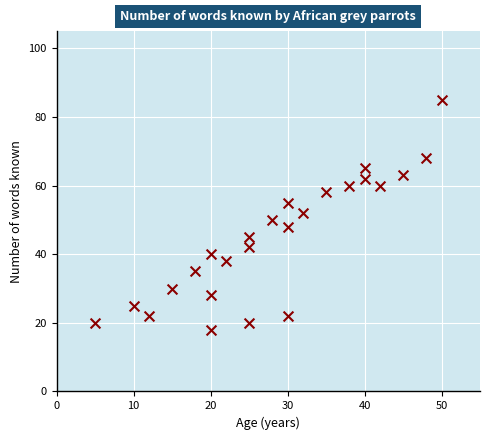

What is the range of Y values (max minus min)?

67